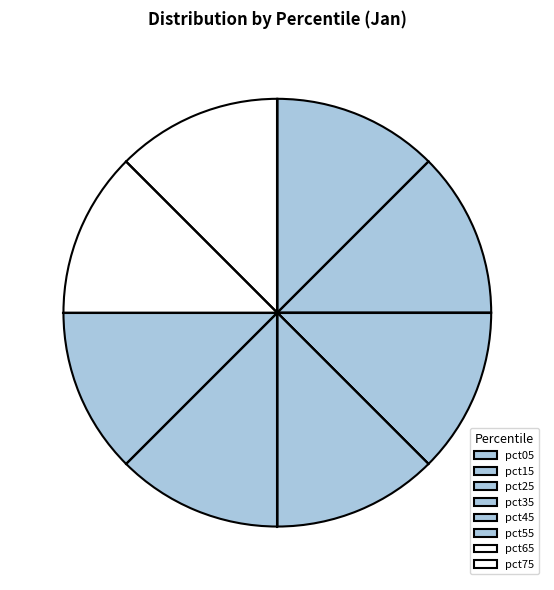

How many slices are in this pie chart?

8